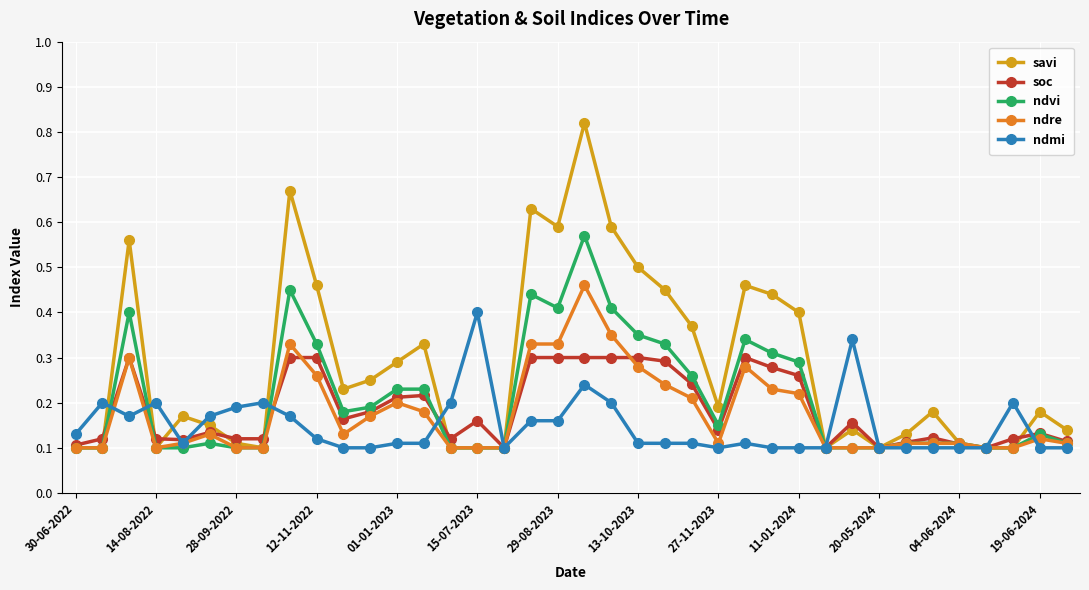

True or false: ndre has more than 1 interior local peaks.

True